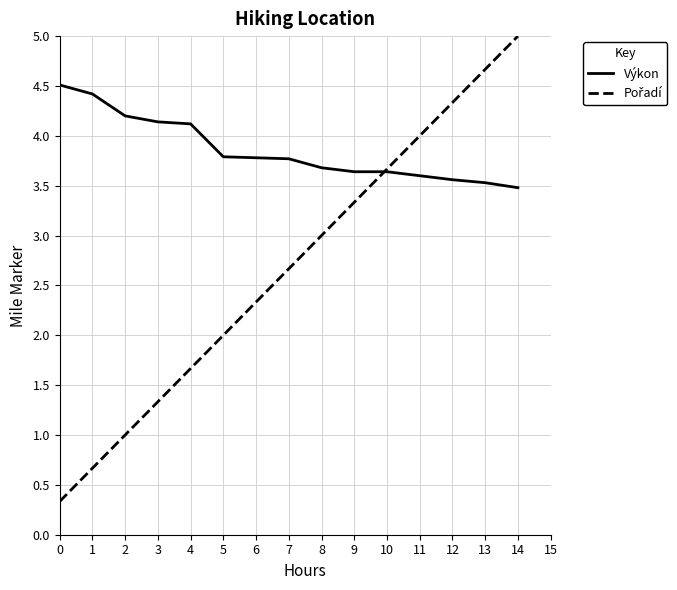

The Výkon series shows 4.9 at 9. True or false?

False